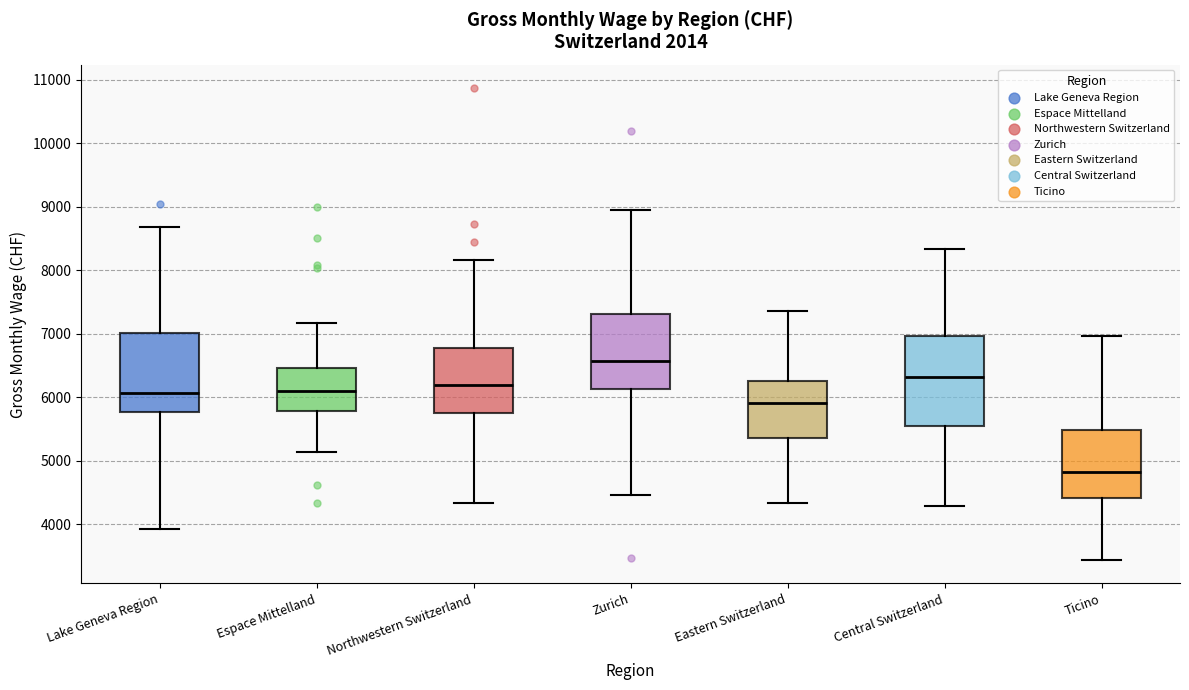

Which box's median line is the highest?

Zurich